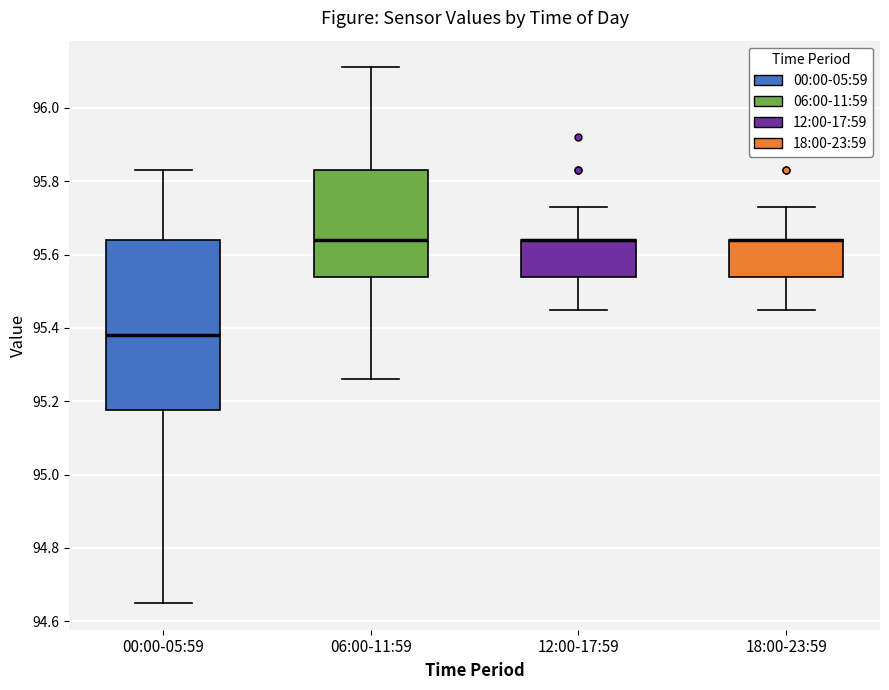

Which box is the tallest, from its lower edge to its upper edge?

00:00-05:59